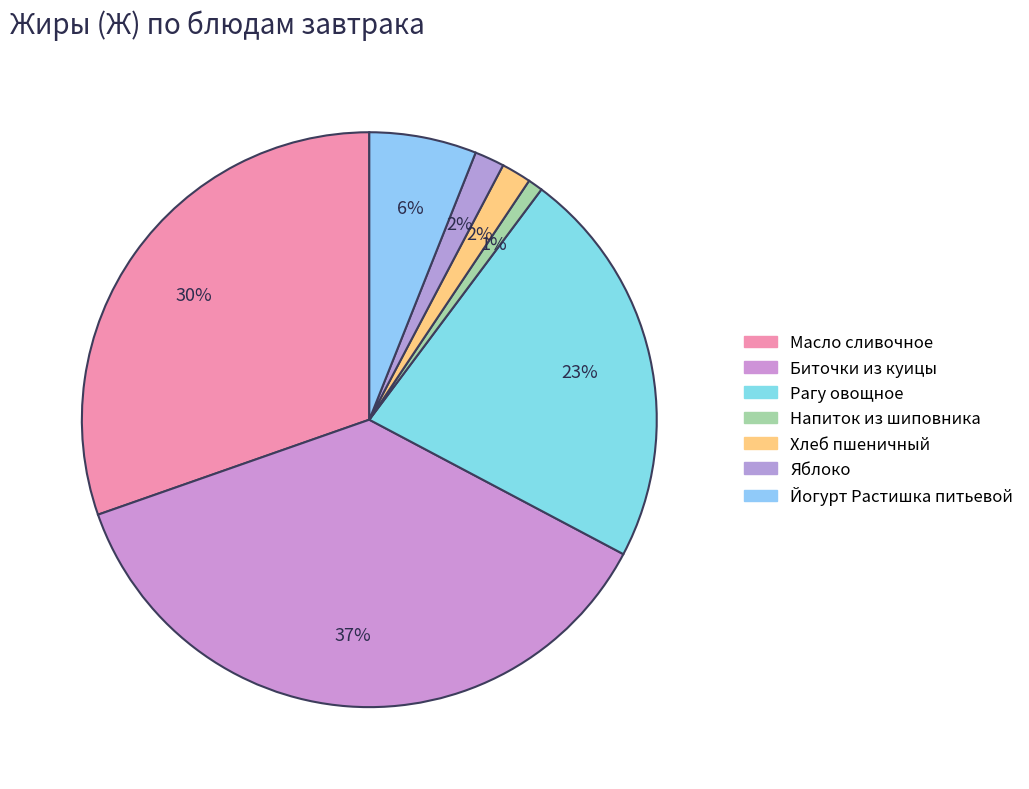

How many slices are in this pie chart?

7